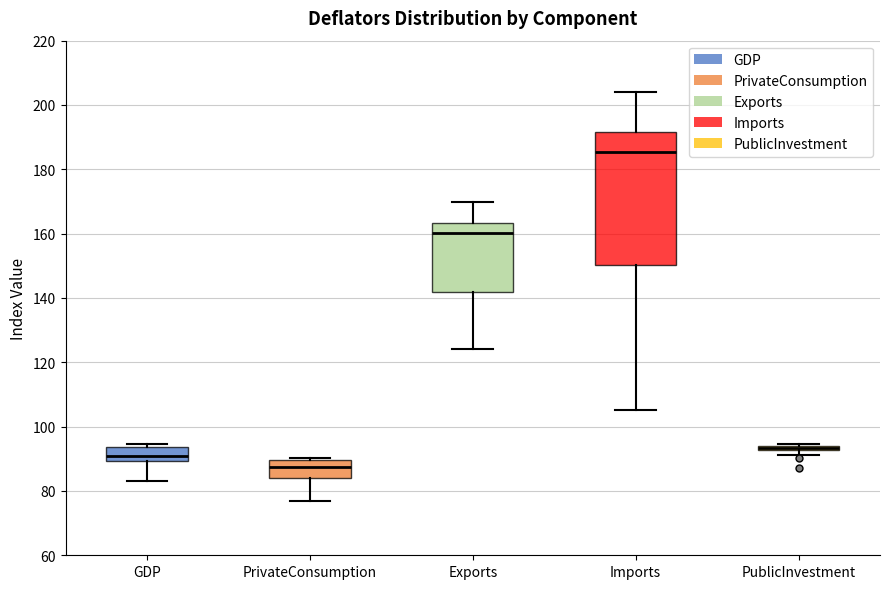

Which box is the tallest, from its lower edge to its upper edge?

Imports